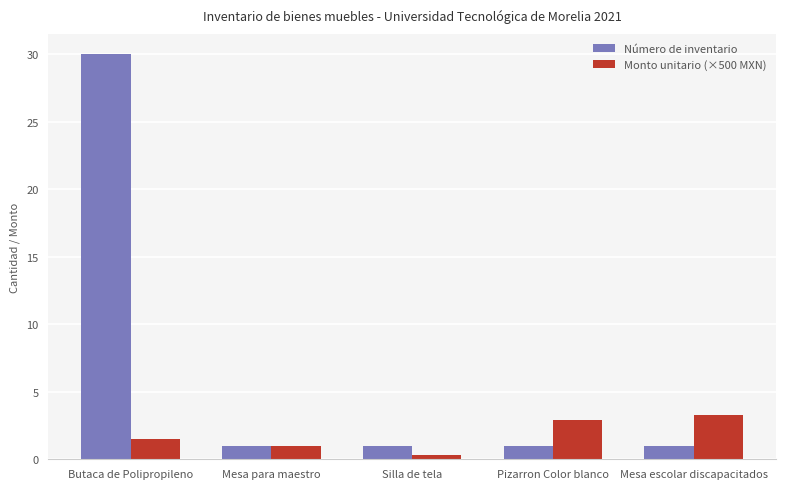

What is the difference between the Número de inventario values at Butaca de Polipropileno and Pizarron Color blanco?

29.0